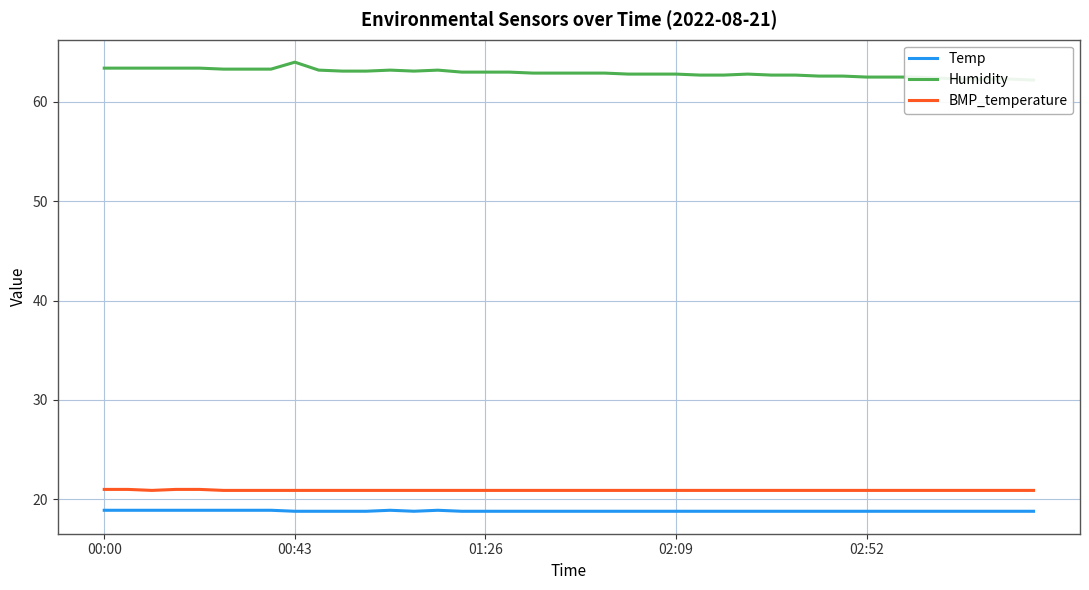

What is the lowest value of the Temp series?

18.8